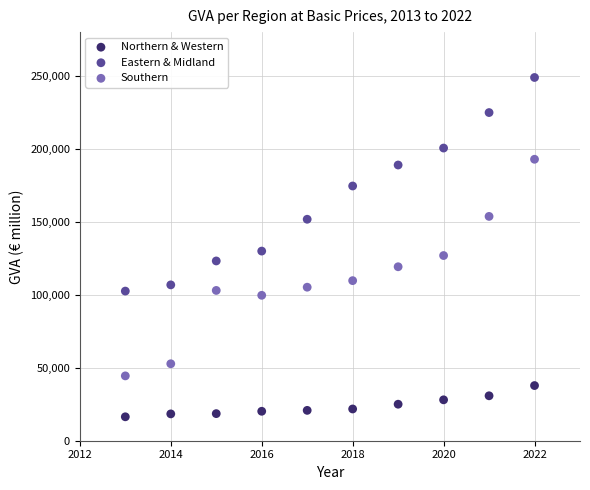

Which series contains the lowest Y value?

Northern & Western